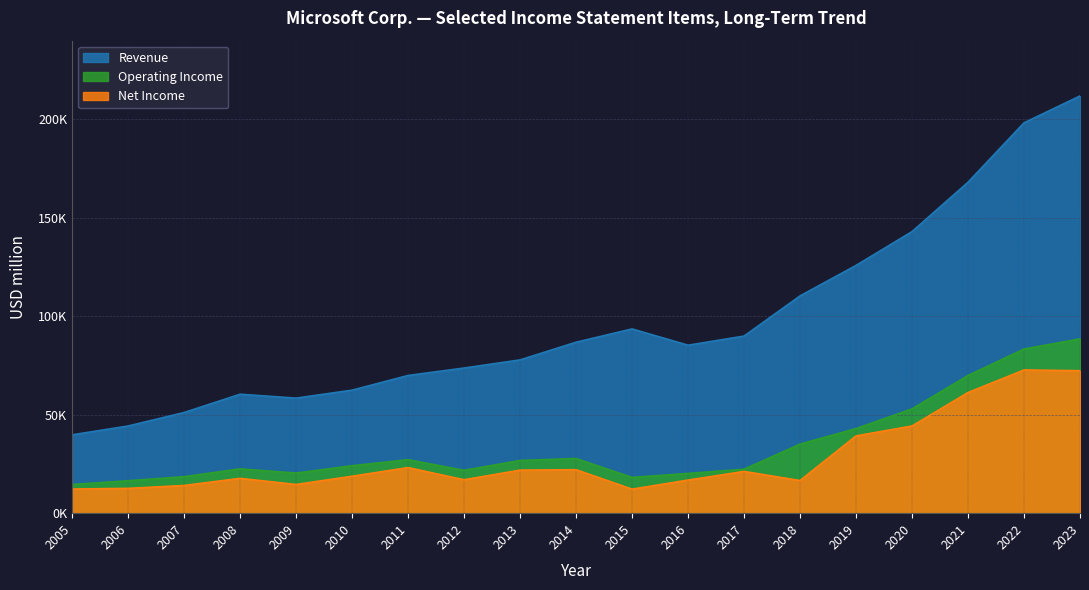

What is the spread (max minus min) of values at 2007?

37057